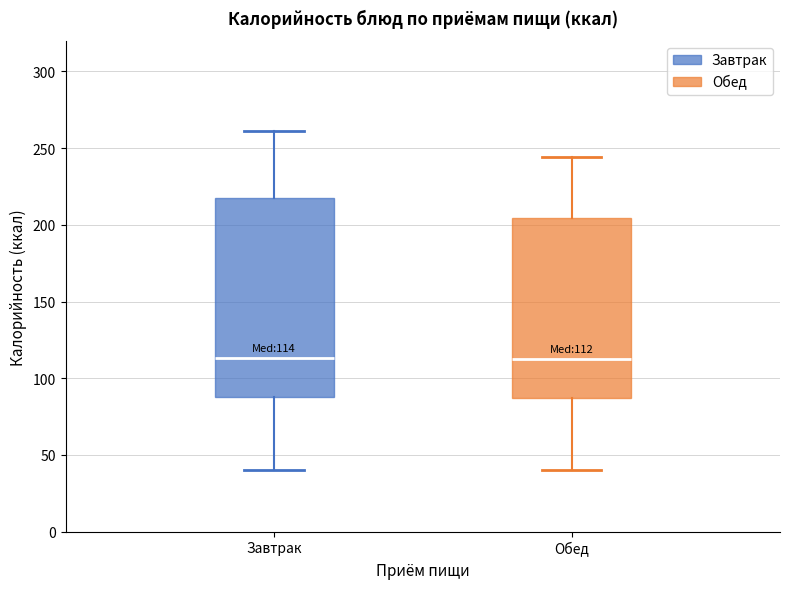

Comparing the boxes themselves (not the whiskers), which one is the tallest?

Завтрак